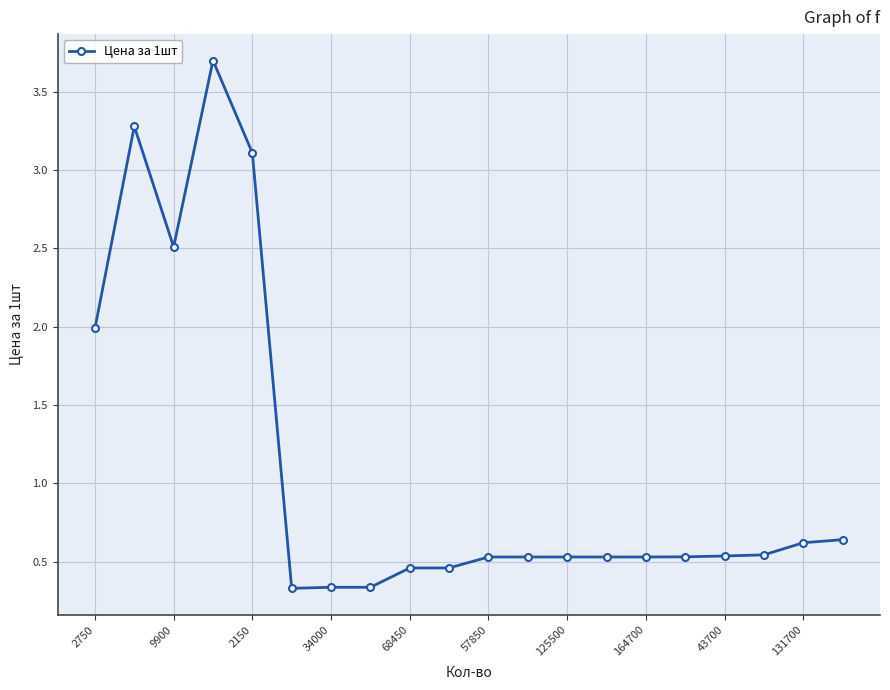

What is the smallest value displayed?

0.3